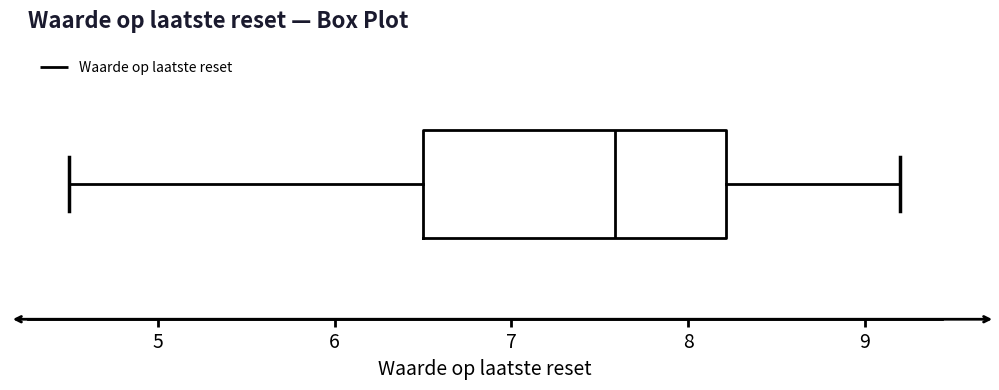

Where is the right edge of the box on the x-axis? The values are not printed on the chart, so give them approximately, as read against the axis.

8.2